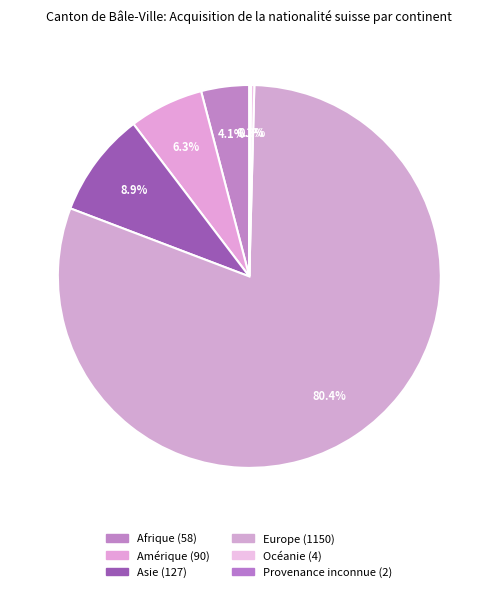

How many slices are in this pie chart?

6